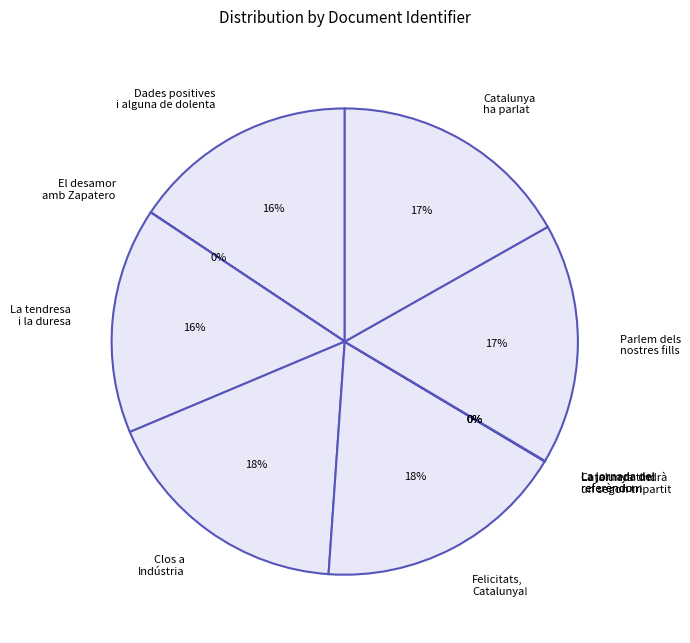

To the nearest percent, what portion does Catalunya ha parlat represent?

17%